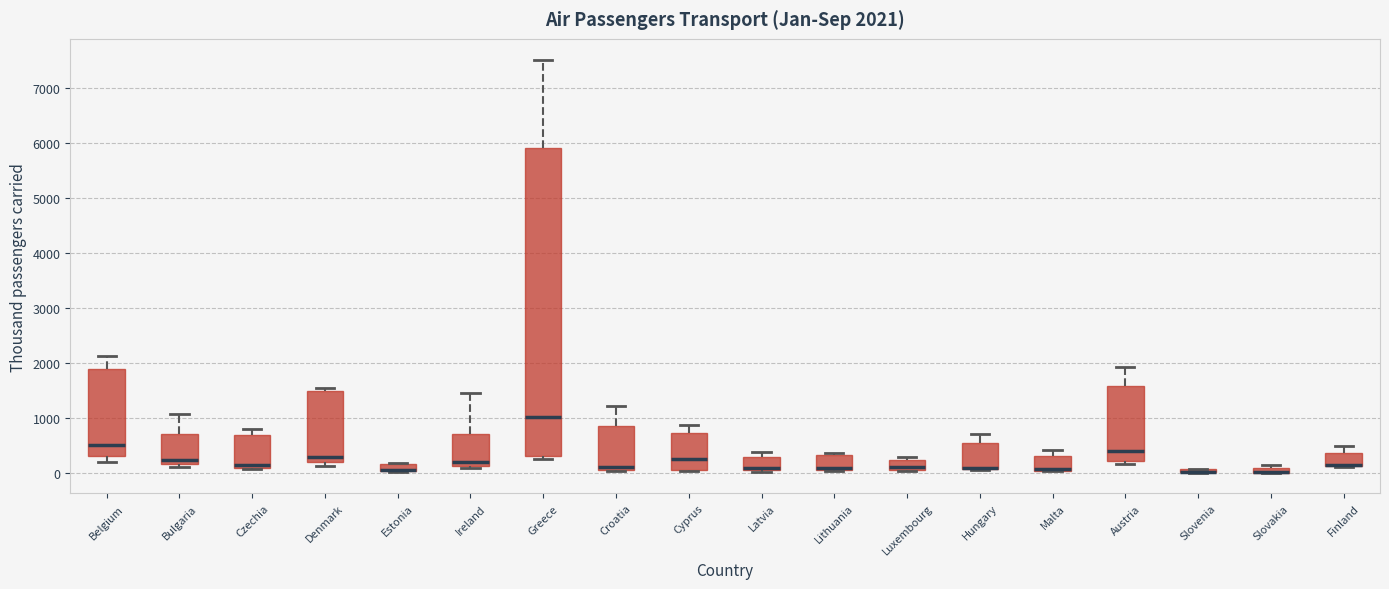

Which box is the tallest, from its lower edge to its upper edge?

Greece